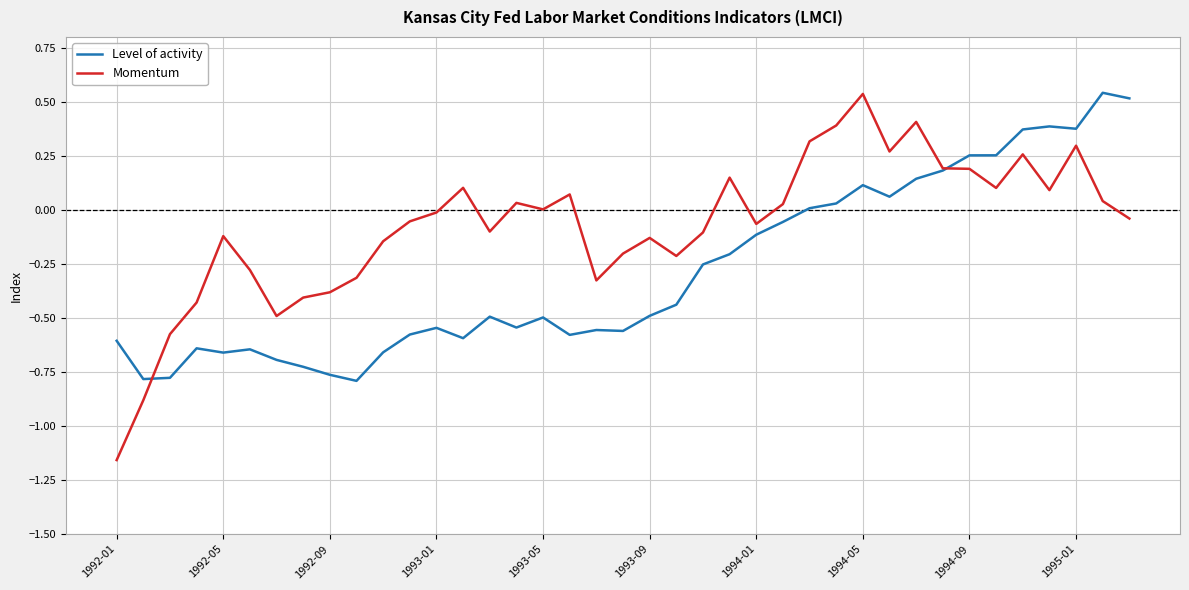

Which series has the largest range (max minus min)?

Momentum